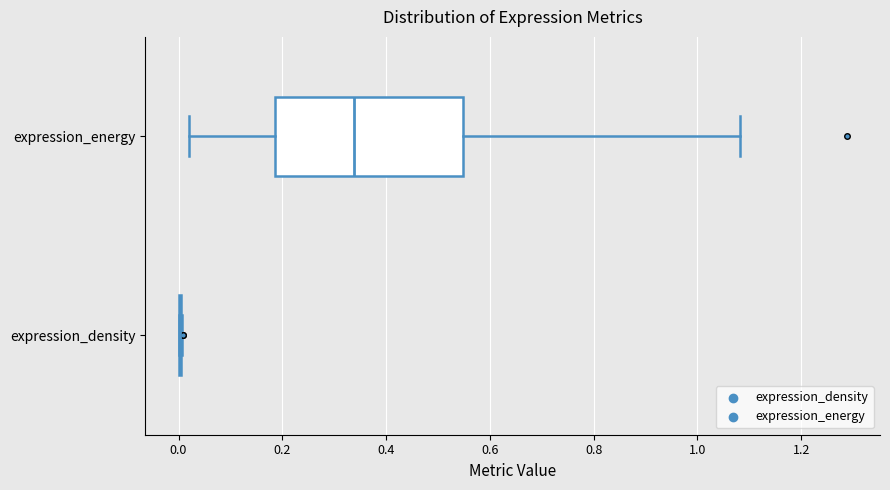

Comparing the boxes themselves (not the whiskers), which one is the widest?

expression_energy